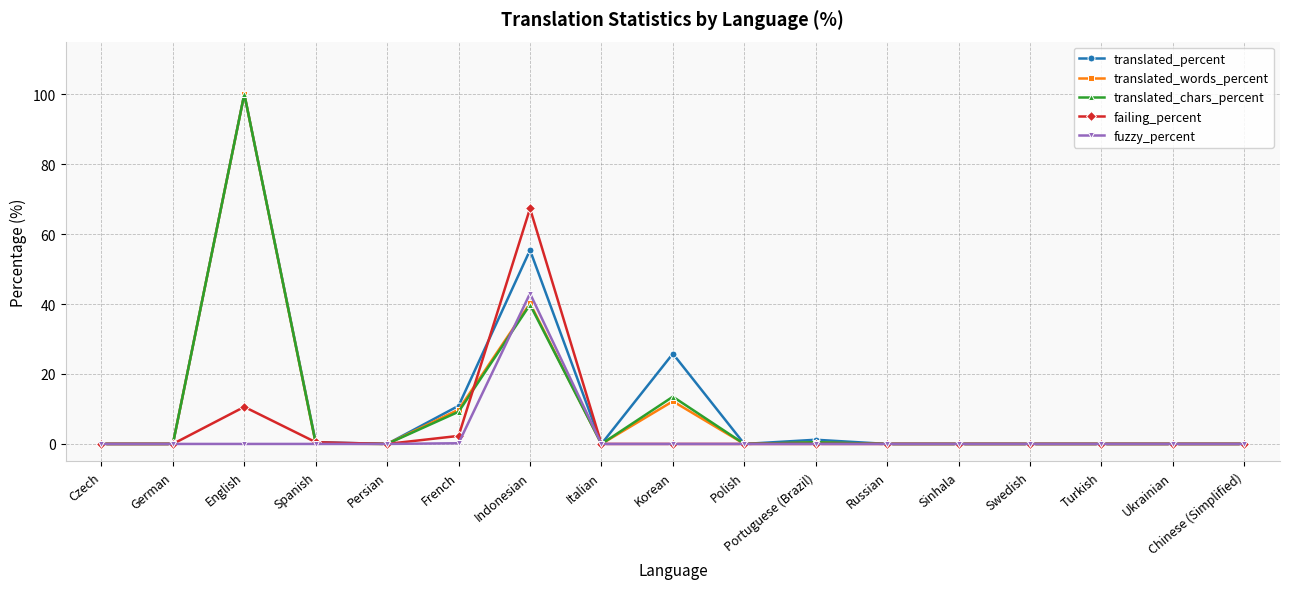

Which series changed the most between French and Ukrainian?

translated_percent